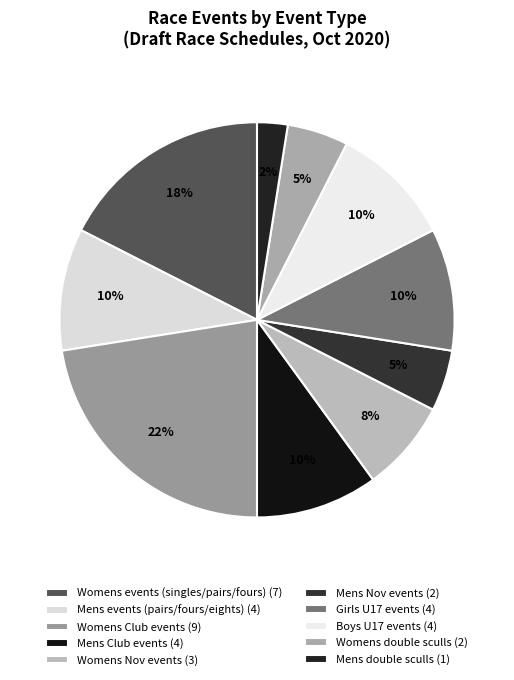

To the nearest percent, what is the difference between the largest and smallest slice percentages?

20%